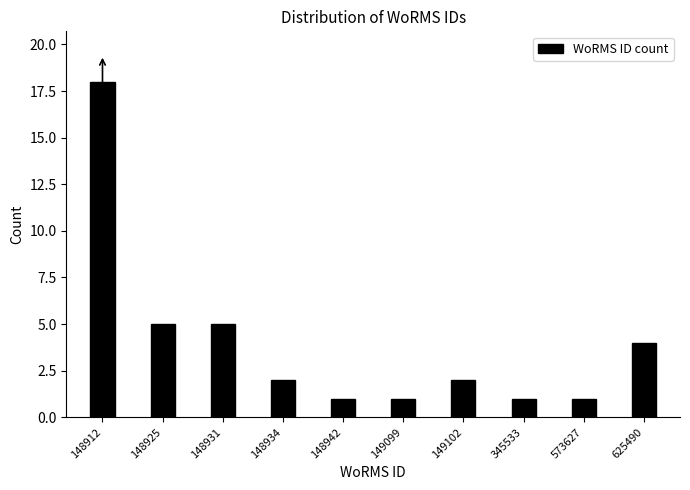

Reading right to left, list all the values displayed in this chart.

625490=4	573627=1	345533=1	149102=2	149099=1	148942=1	148934=2	148931=5	148925=5	148912=18